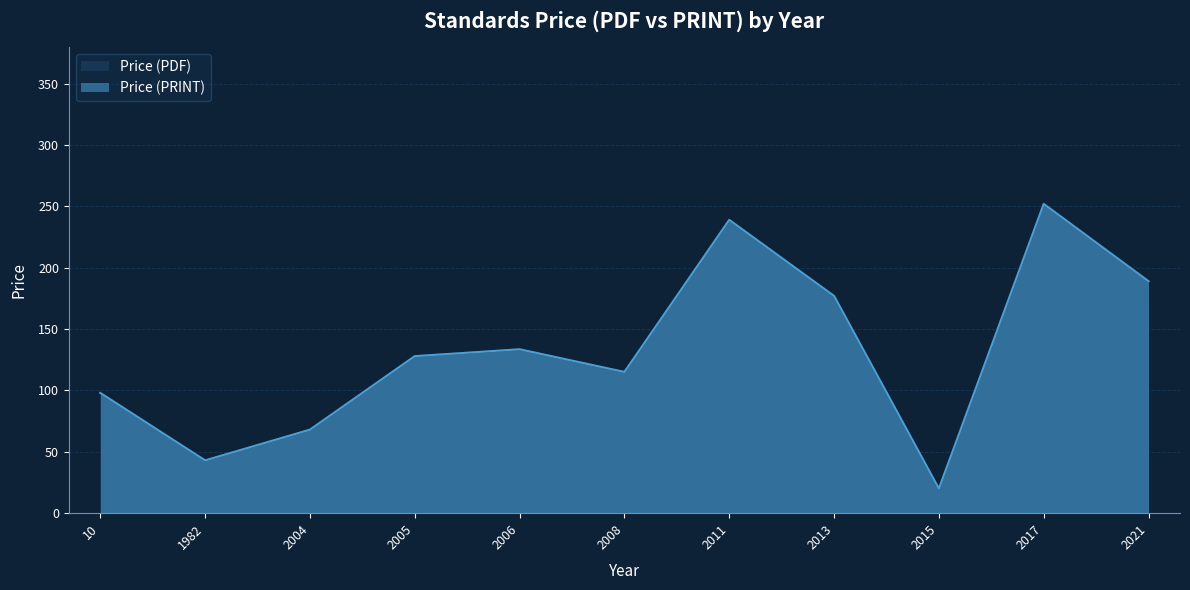

Where does the Price (PDF) series first go above 148?

2006